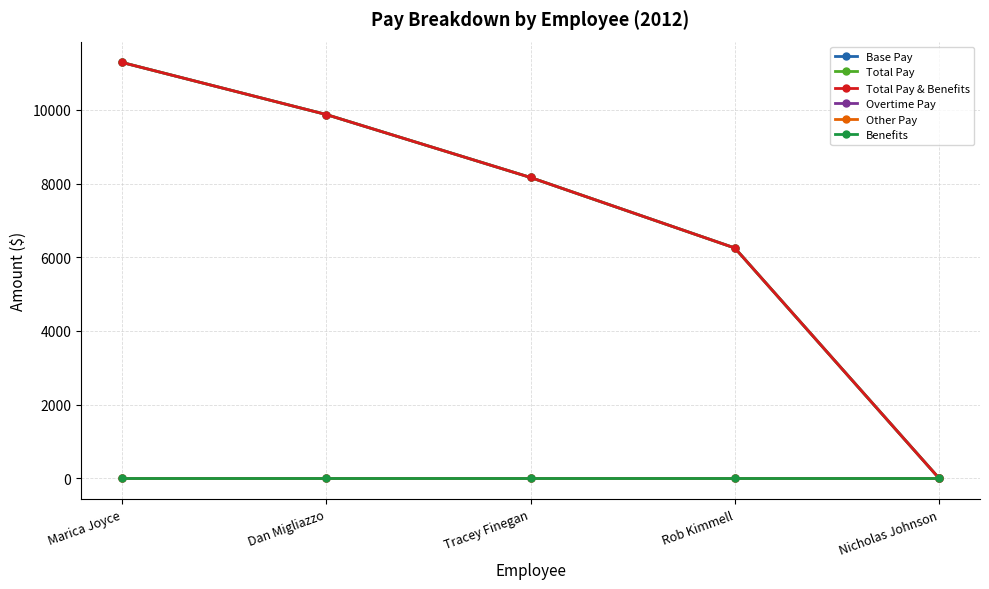

At which category is the sum across all series the highest?

Marica Joyce